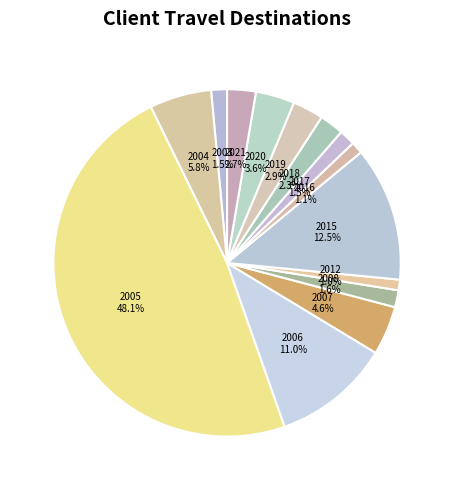

Is there any slice that represents more than half of the pie?

No